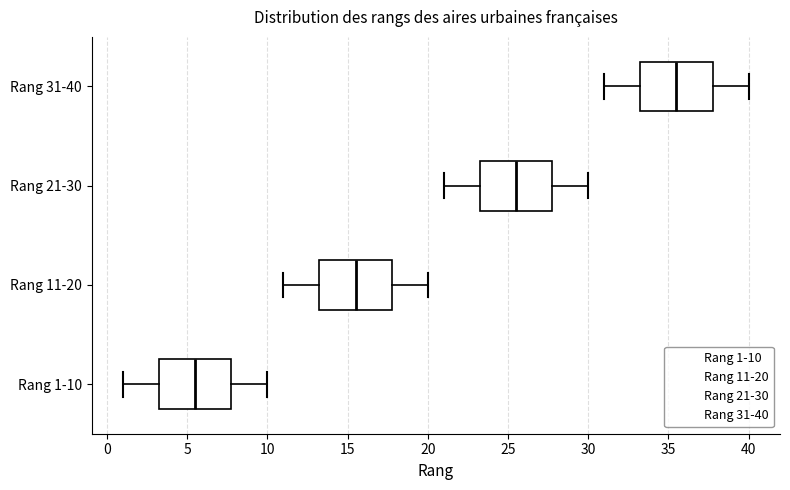

Reading bottom to top, read every box against the x-axis: the position of its median line, the range the box covers, and the ends of its whiskers. The values are not printed on the chart, so give them approximately, as read against the axis.

Rang 1-10: median 5.5, box 3.5 to 8.0, whiskers 1.0 to 10.0
Rang 11-20: median 15.5, box 13.5 to 18.0, whiskers 11.0 to 20.0
Rang 21-30: median 25.5, box 23.5 to 28.0, whiskers 21.0 to 30.0
Rang 31-40: median 35.5, box 33.5 to 38.0, whiskers 31.0 to 40.0